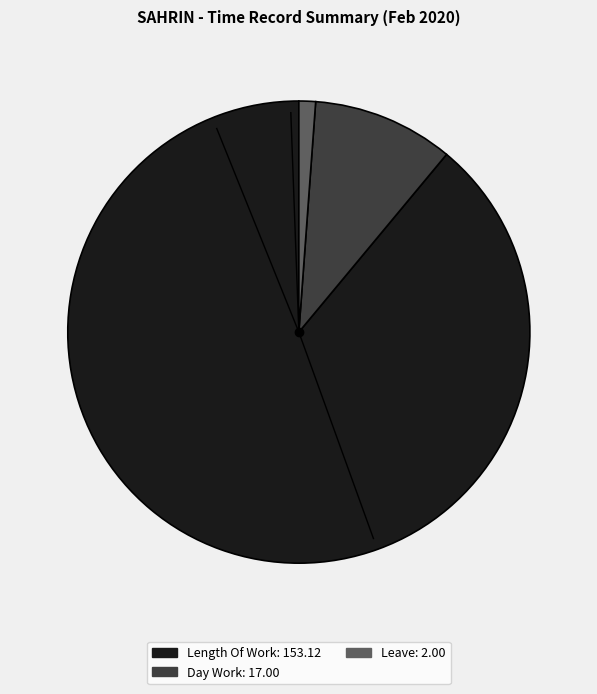

Is there any slice that represents more than half of the pie?

Yes